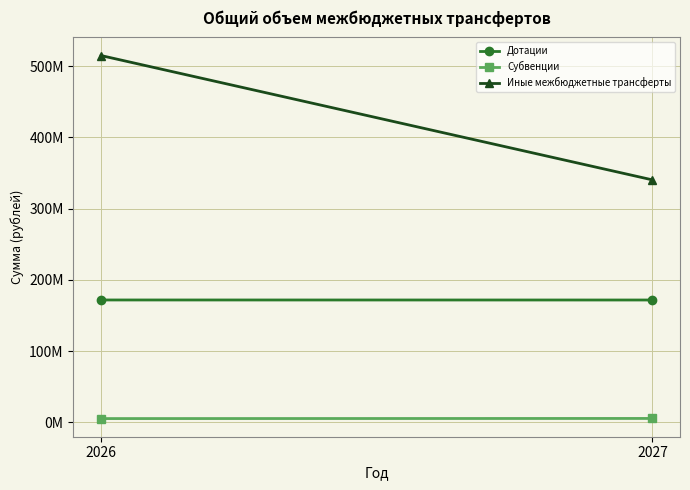

What is the average value of the Субвенции series?

5578594.4